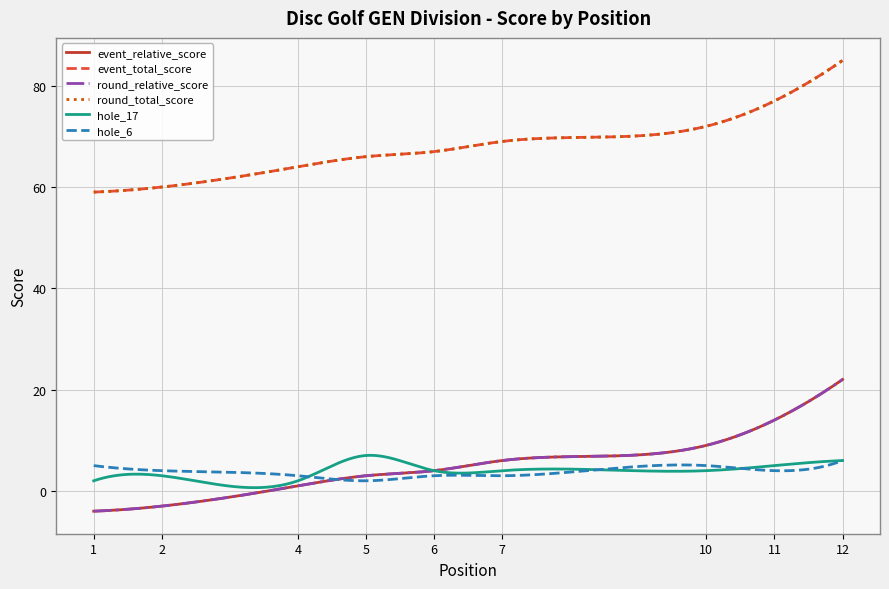

What is the maximum value for round_total_score?

85